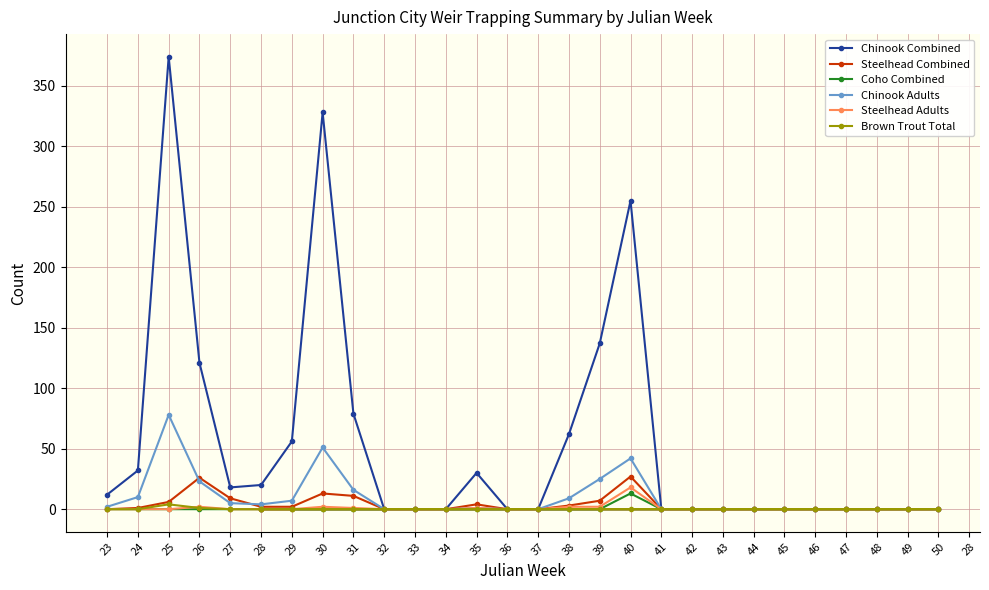

Reading left to right, extract all data points from this chart.

Chinook Combined: 23=12	24=32	25=374	26=121	27=18	28=20	29=56	30=328	31=79	32=0	33=0	34=0	35=30	36=0	37=0	38=62	39=137	40=255	41=0	42=0	43=0	44=0	45=0	46=0	47=0	48=0	49=0	50=0	28=0
Steelhead Combined: 23=0	24=1	25=6	26=26	27=9	28=2	29=2	30=13	31=11	32=0	33=0	34=0	35=4	36=0	37=0	38=3	39=7	40=27	41=0	42=0	43=0	44=0	45=0	46=0	47=0	48=0	49=0	50=0	28=0
Coho Combined: 23=0	24=0	25=0	26=0	27=0	28=0	29=0	30=0	31=0	32=0	33=0	34=0	35=0	36=0	37=0	38=0	39=0	40=13	41=0	42=0	43=0	44=0	45=0	46=0	47=0	48=0	49=0	50=0	28=0
Chinook Adults: 23=2	24=10	25=78	26=23	27=5	28=4	29=7	30=51	31=16	32=0	33=0	34=0	35=1	36=0	37=0	38=9	39=25	40=42	41=0	42=0	43=0	44=0	45=0	46=0	47=0	48=0	49=0	50=0	28=0
Steelhead Adults: 23=0	24=0	25=0	26=2	27=0	28=0	29=0	30=2	31=1	32=0	33=0	34=0	35=1	36=0	37=0	38=2	39=2	40=18	41=0	42=0	43=0	44=0	45=0	46=0	47=0	48=0	49=0	50=0	28=0
Brown Trout Total: 23=0	24=0	25=4	26=1	27=0	28=0	29=0	30=0	31=0	32=0	33=0	34=0	35=0	36=0	37=0	38=0	39=0	40=0	41=0	42=0	43=0	44=0	45=0	46=0	47=0	48=0	49=0	50=0	28=0